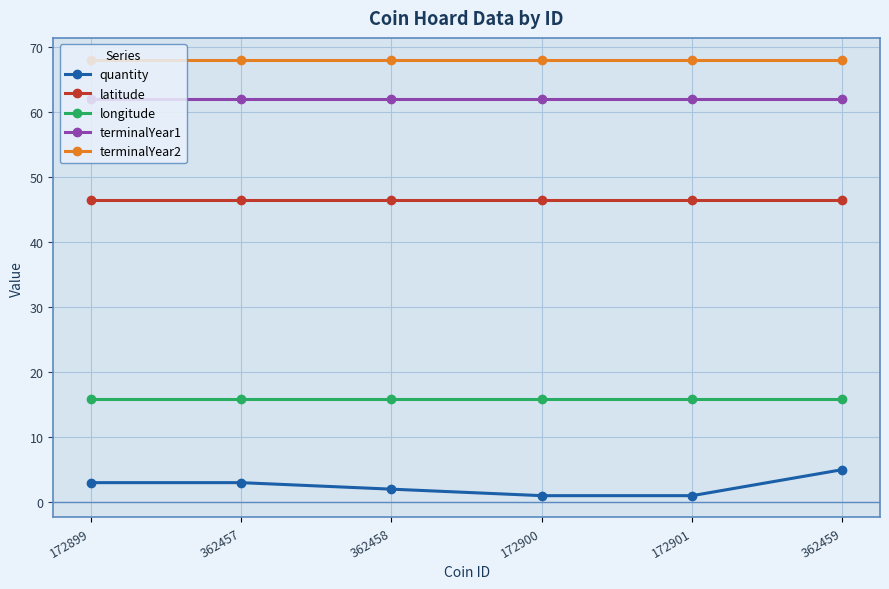

True or false: quantity has more than 2 points higher than both neighbors.

False